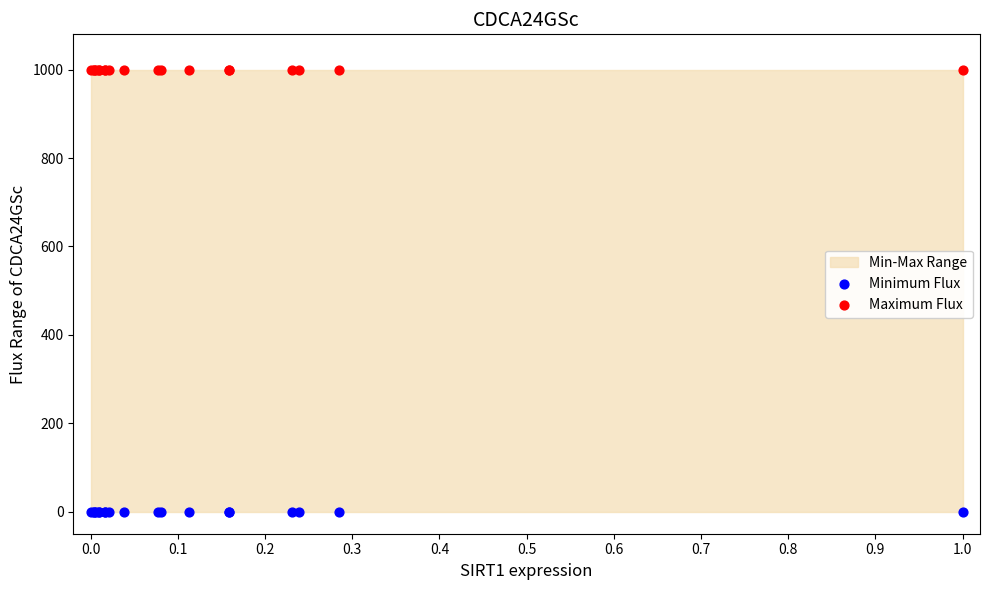

Which series reaches the minimum Y coordinate?

Minimum Flux